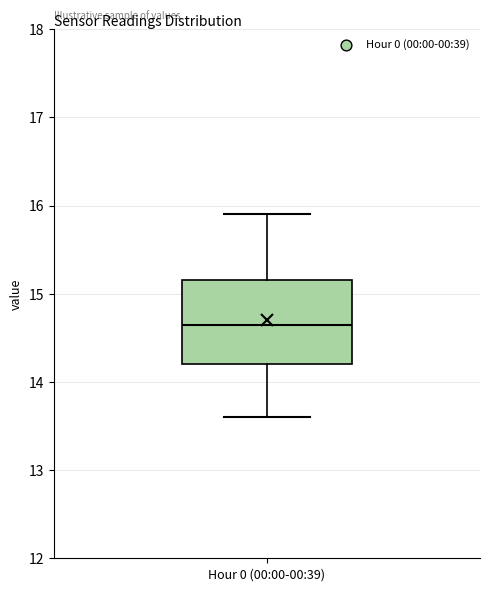

Transcribe this box plot: give where the median line is, the range the box spans, and where the two whiskers end, as read against the y-axis. The values are not printed on the chart, so give them approximately, as read against the axis.

median 14.7, box 14.2 to 15.2, whiskers 13.6 to 15.9